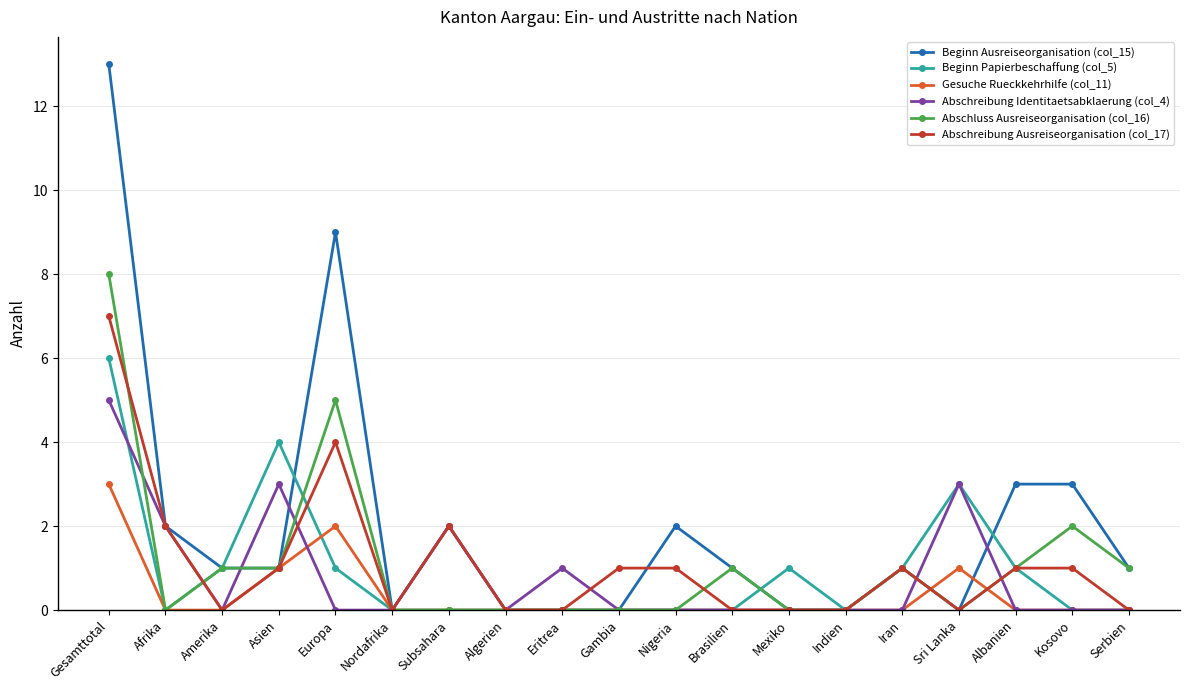

What value does the Beginn Ausreiseorganisation (col_15) series have at Afrika?

2